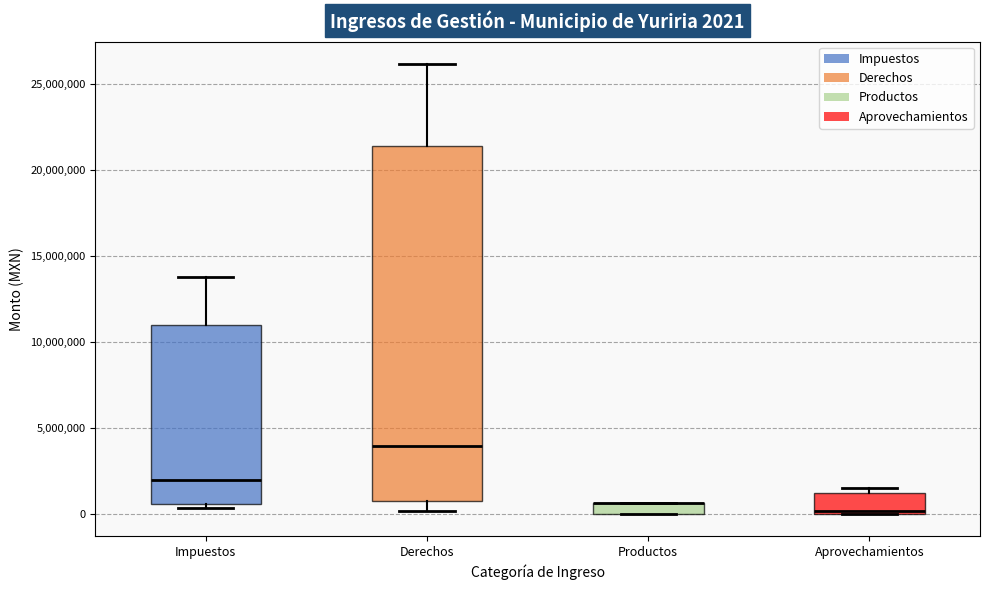

Comparing the boxes themselves (not the whiskers), which one is the tallest?

Derechos